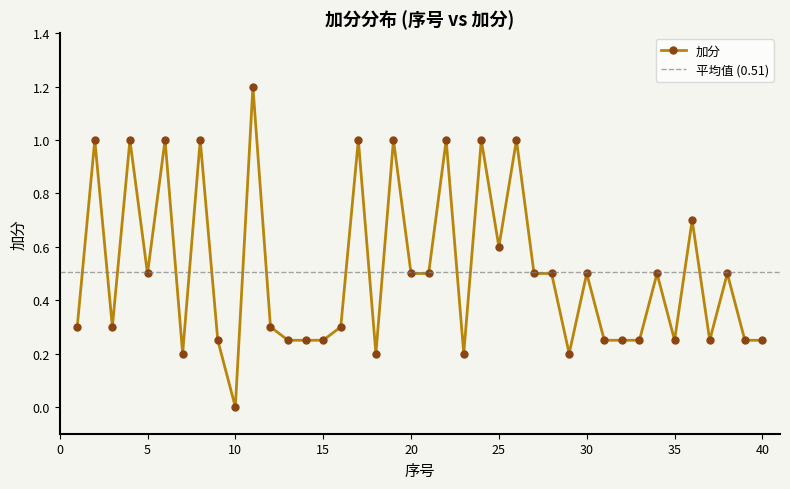

Rank the categories by value from lowest to highest.

10, 7, 18, 23, 29, 9, 13, 14, 15, 31, 32, 33, 35, 37, 39, 40, 1, 3, 12, 16, 5, 20, 21, 27, 28, 30, 34, 38, 25, 36, 2, 4, 6, 8, 17, 19, 22, 24, 26, 11